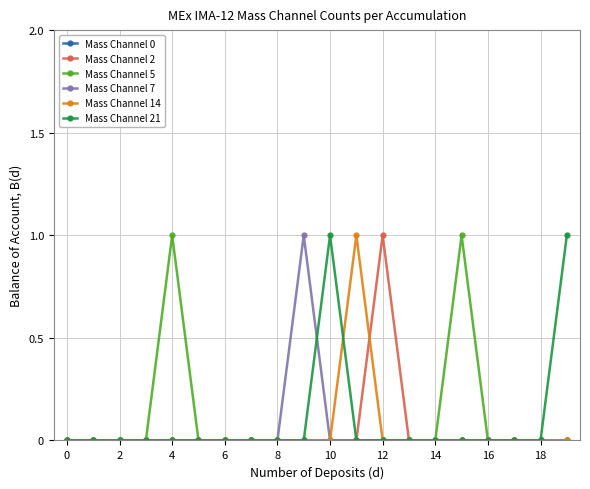

List the series in order of their peak value, highest first.

Mass Channel 2, Mass Channel 5, Mass Channel 7, Mass Channel 14, Mass Channel 21, Mass Channel 0